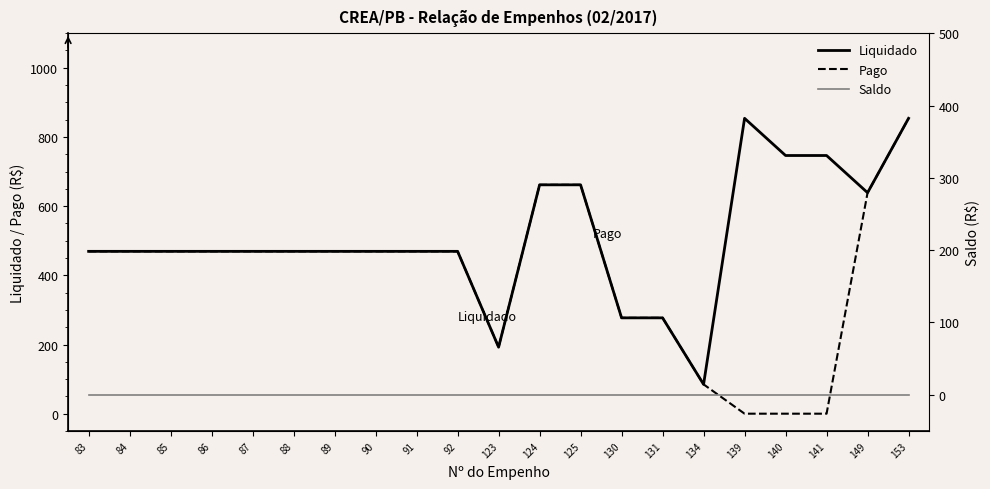

At how many categories does at least one series exceed 306?

17